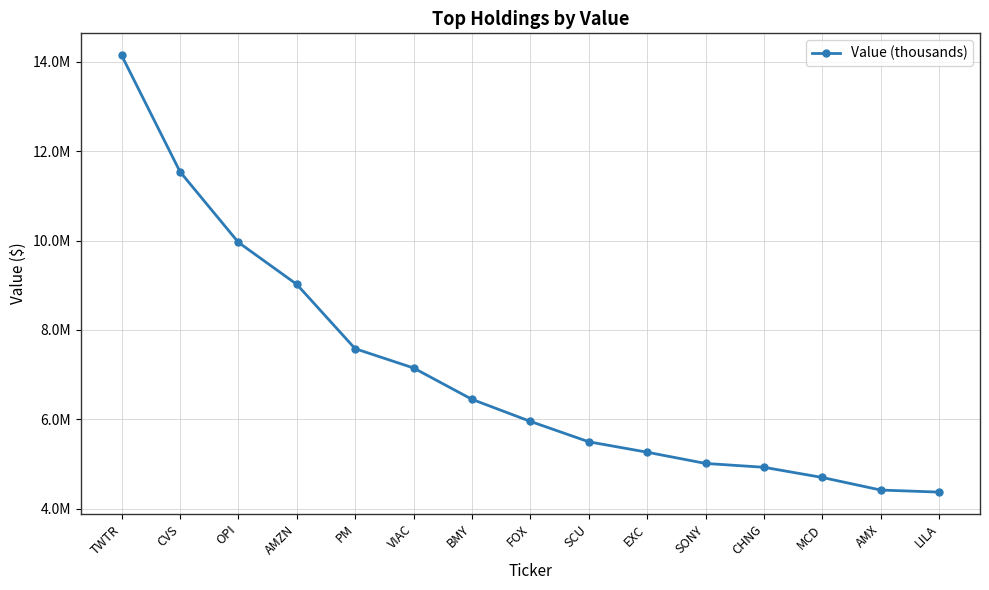

List the labels in order of value, smallest first.

LILA, AMX, MCD, CHNG, SONY, EXC, SCU, FOX, BMY, VIAC, PM, AMZN, OPI, CVS, TWTR